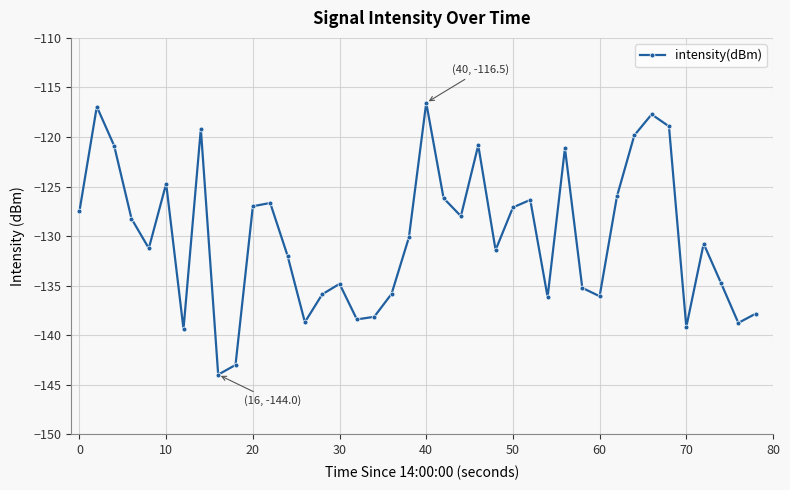

What is the sum of all values?

-5201.1